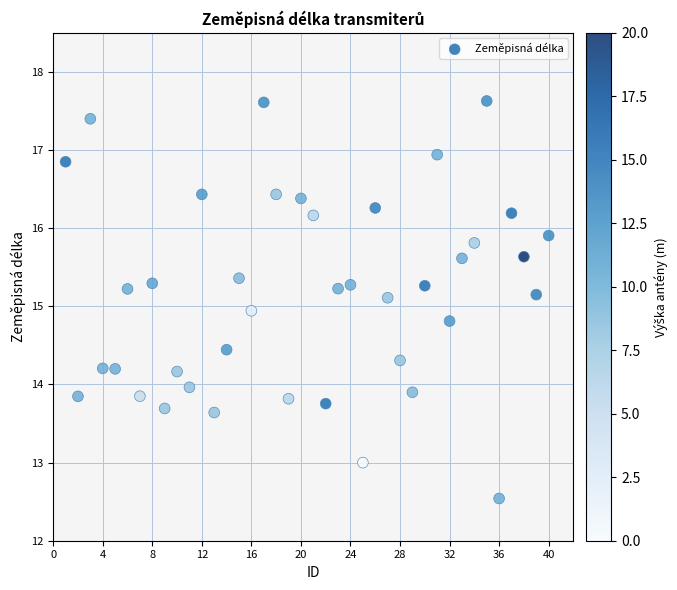

What is the range of X values (max minus min)?

39.0